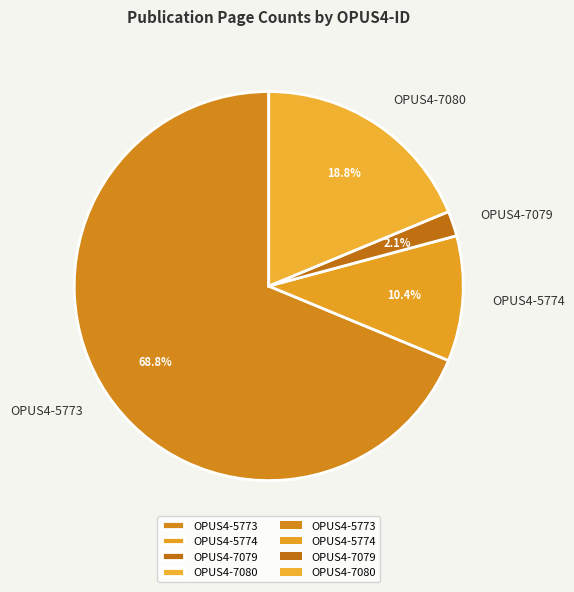

To the nearest percent, what is the average slice percentage?

25%